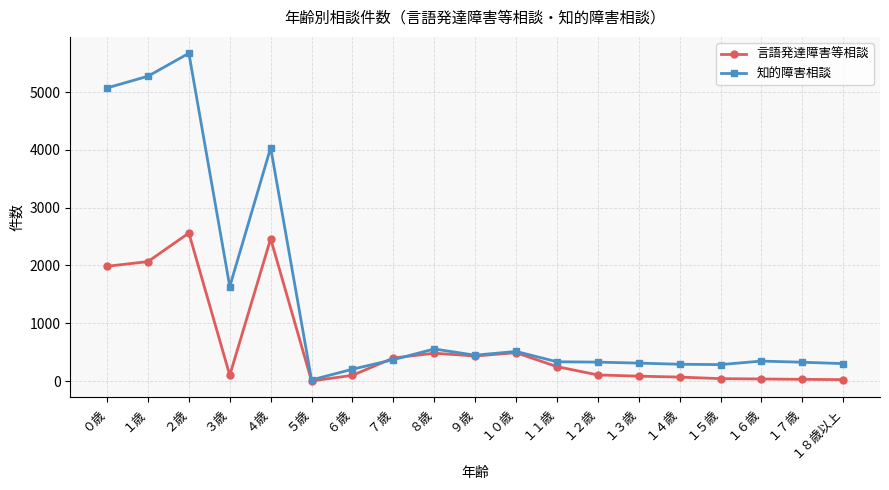

What is the difference between the 言語発達障害等相談 values at １３歳 and １１歳?

165